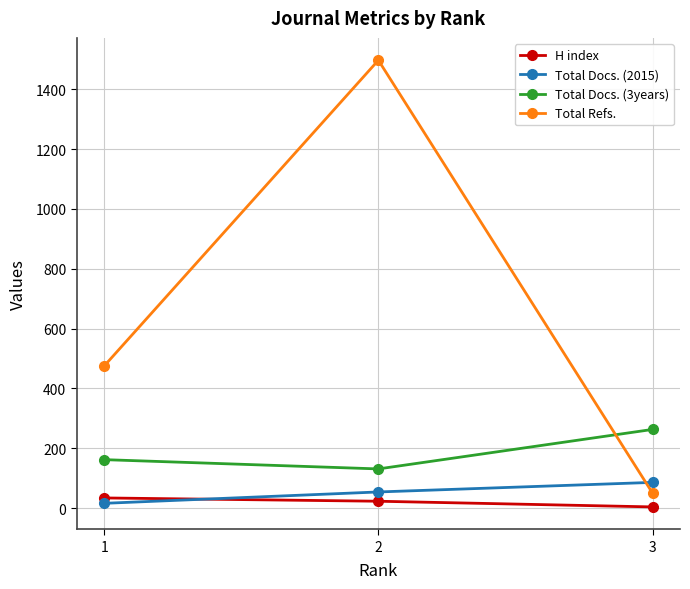

What is the difference between the Total Refs. values at 2 and 1?

1022